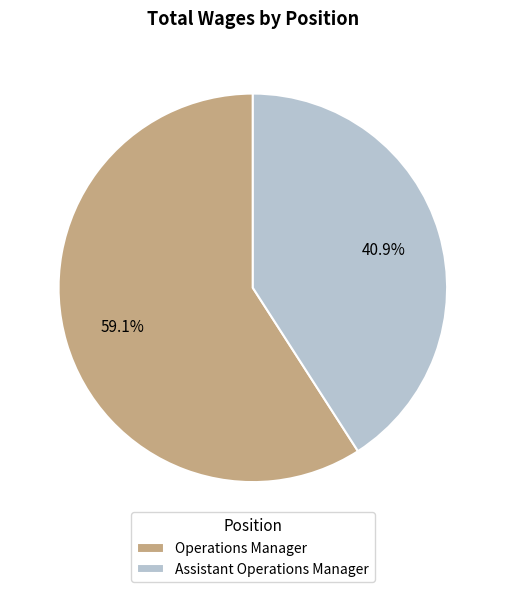

Which slice represents more than half of the pie?

Operations Manager